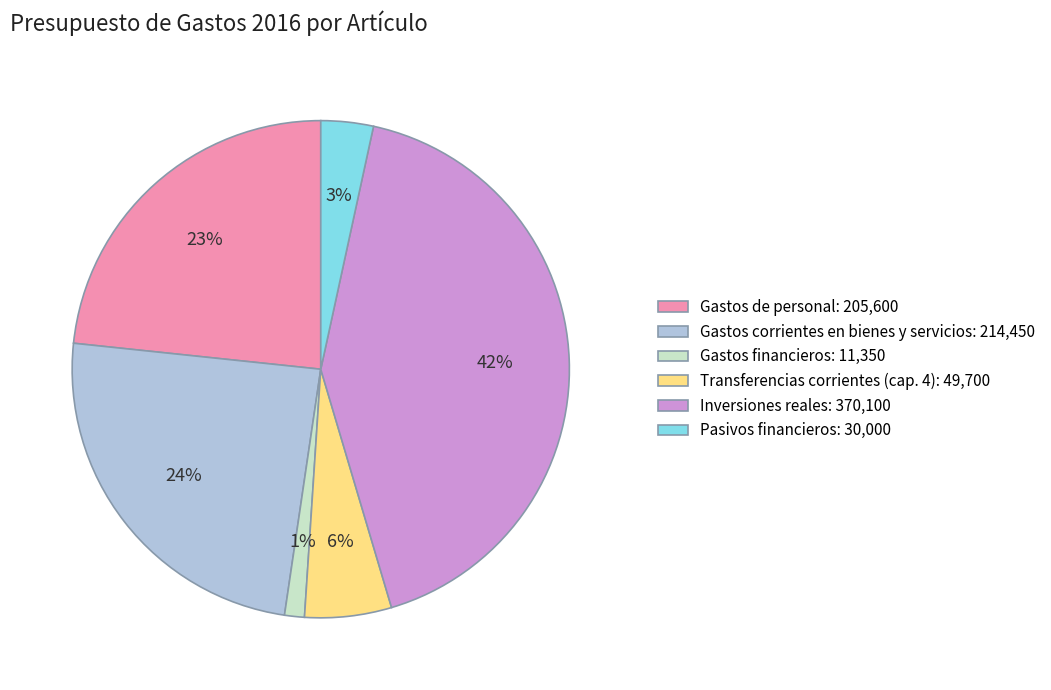

What is the ratio of the value at Inversiones reales: 370,100 to the value at Gastos de personal: 205,600?

1.8